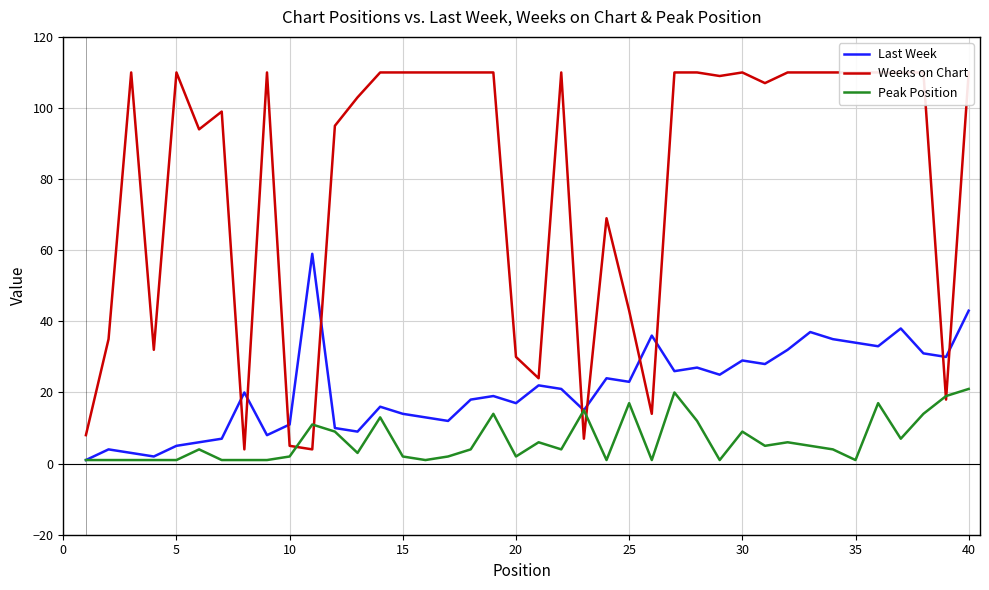

What is the highest value of the Peak Position series?

21